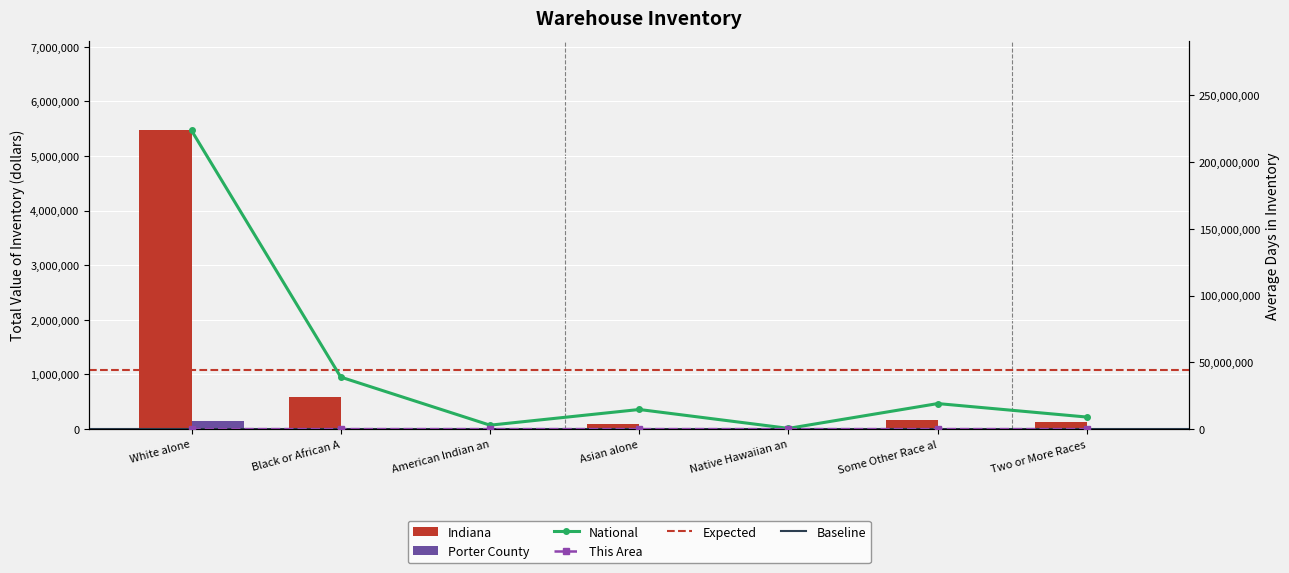

The value of Porter County at Two or More Races is 1460. True or false?

False